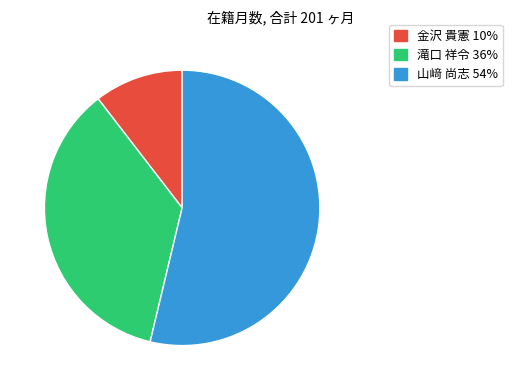

The 山﨑 尚志 slice represents 54% of the pie. True or false?

True